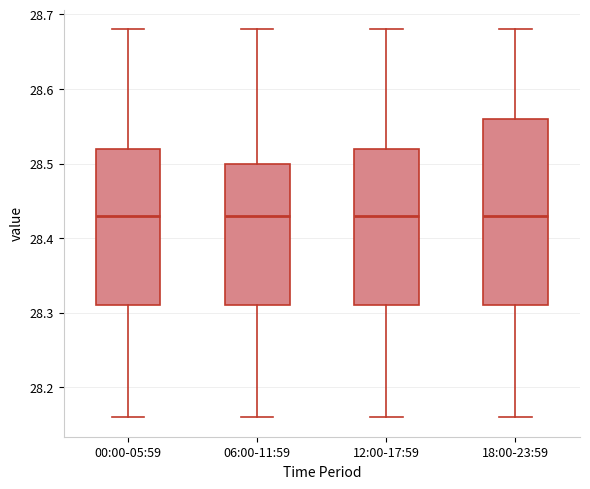

Reading left to right, read every box against the y-axis: the position of its median line, the range the box covers, and the ends of its whiskers. The values are not printed on the chart, so give them approximately, as read against the axis.

00:00-05:59: median 28.43, box 28.31 to 28.52, whiskers 28.16 to 28.68
06:00-11:59: median 28.43, box 28.31 to 28.50, whiskers 28.16 to 28.68
12:00-17:59: median 28.43, box 28.31 to 28.52, whiskers 28.16 to 28.68
18:00-23:59: median 28.43, box 28.31 to 28.56, whiskers 28.16 to 28.68